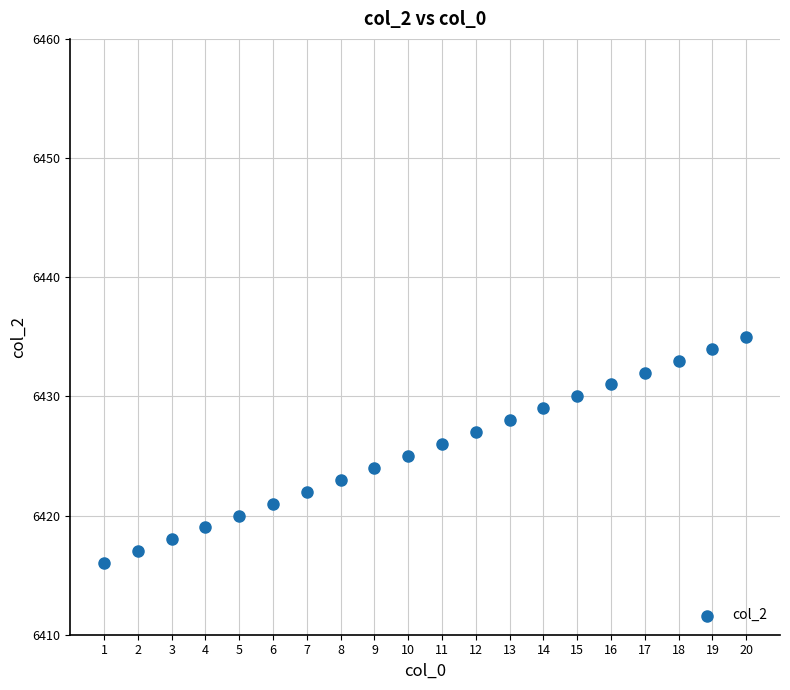

What is the range of Y values (max minus min)?

19